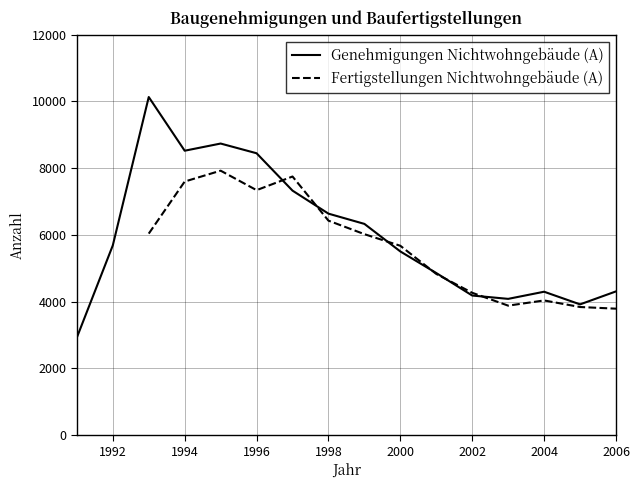

The value of Genehmigungen Nichtwohngebäude (A) at 1996 is 8448. True or false?

True